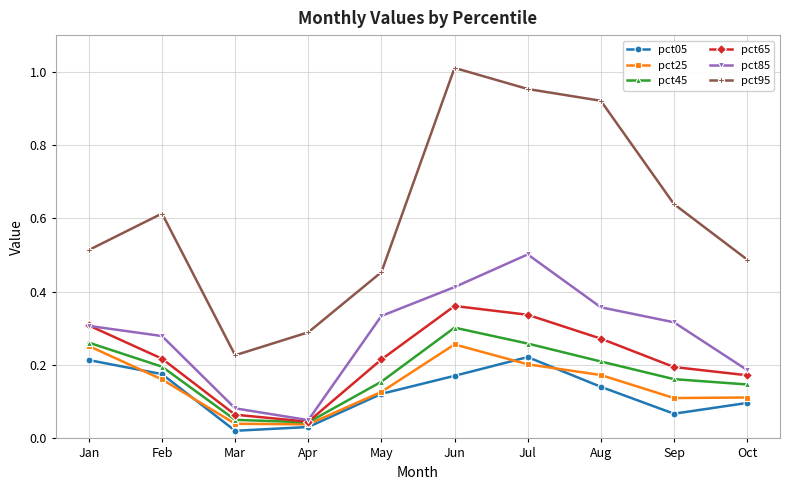

Is this an area chart (filled region under the line)?

No